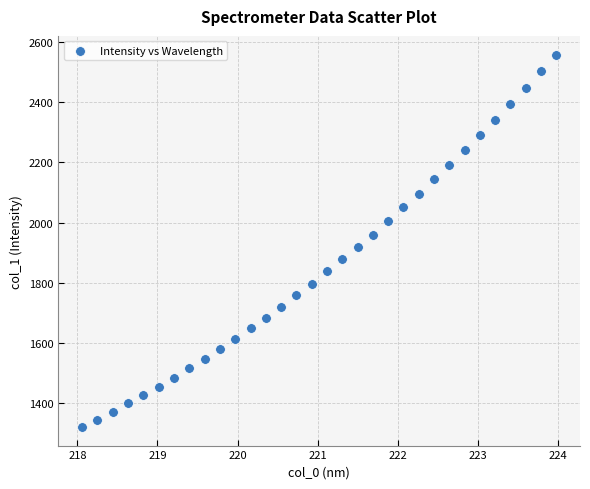

What is the range of X values (max minus min)?

5.9